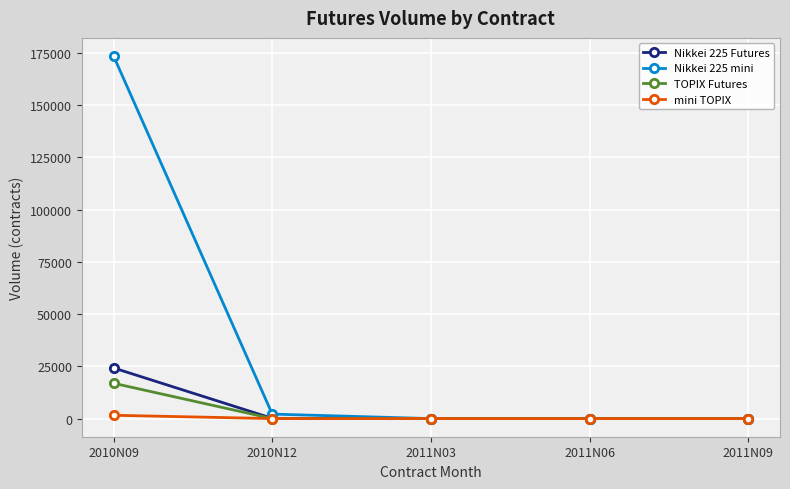

True or false: mini TOPIX has more than 1 points higher than both neighbors.

False